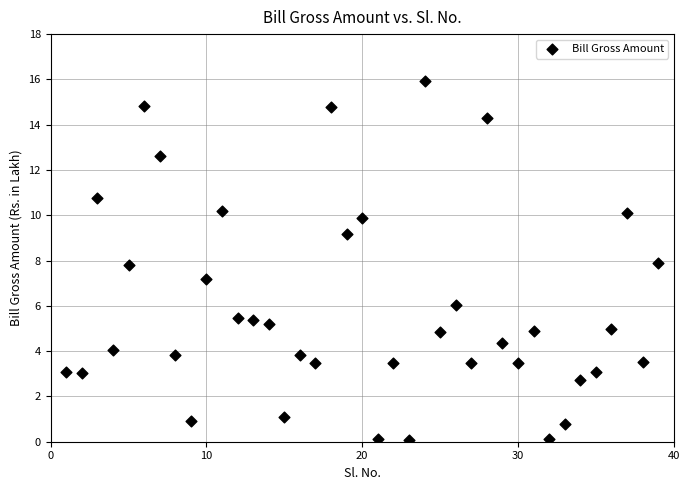

What is the range of X values (max minus min)?

38.0